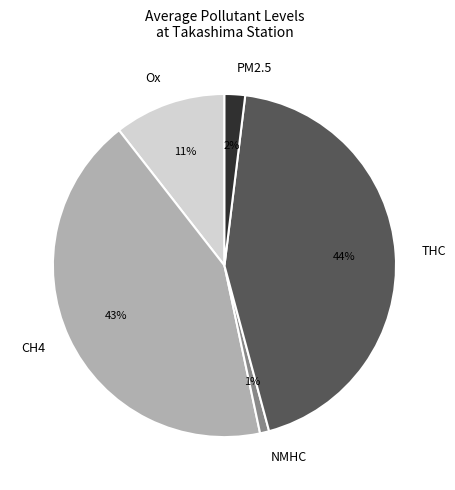

To the nearest percent, what is the combined percentage of THC and PM2.5?

46%